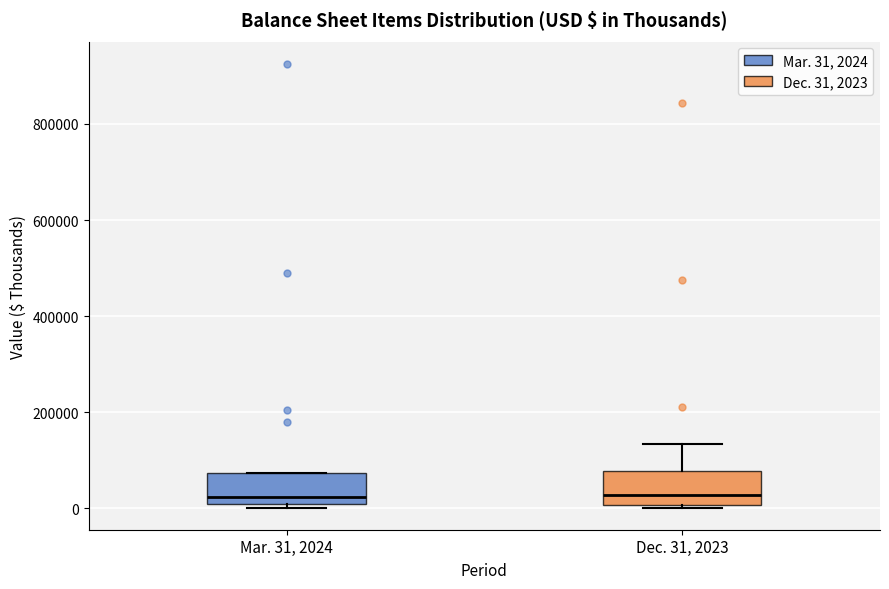

Reading left to right, read every box against the y-axis: the position of its median line, the range the box covers, and the ends of its whiskers. The values are not printed on the chart, so give them approximately, as read against the axis.

Mar. 31, 2024: median 20000, box 0 to 80000, whiskers 0 (just below the box's lower edge) to 80000
Dec. 31, 2023: median 20000, box 0 to 80000, whiskers 0 (just below the box's lower edge) to 140000